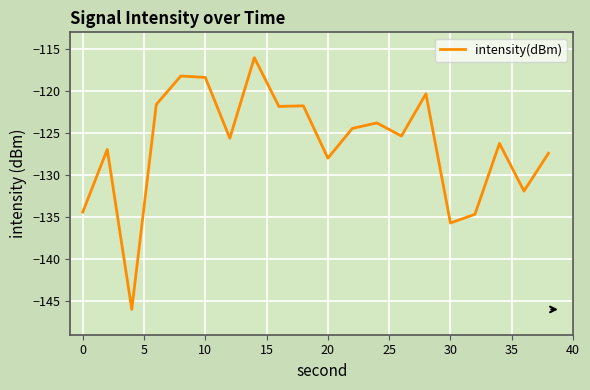

What is the difference between the maximum and minimum values?

29.9